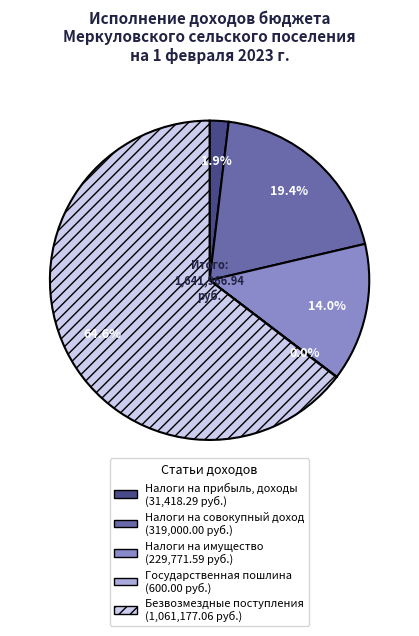

Which has a higher value, Налоги на имущество or Налоги на прибыль, доходы?

Налоги на имущество